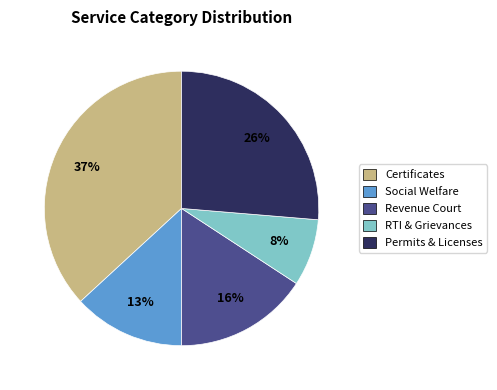

To the nearest percent, what percentage of the pie is RTI & Grievances?

8%